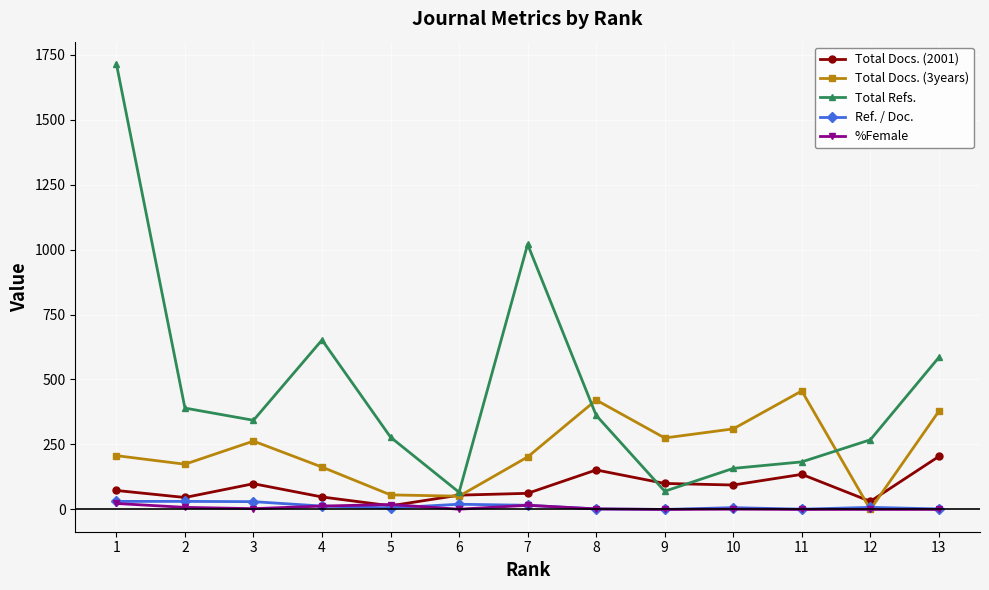

Between 1 and 10, which series saw the biggest shift?

Total Refs.